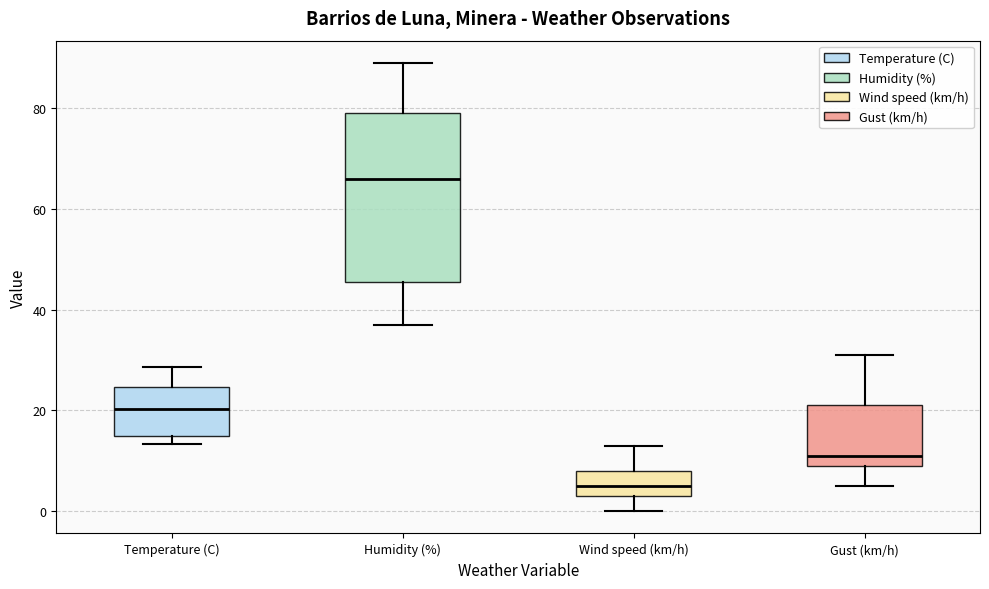

Reading left to right, transcribe this box plot: for each box, give where its median line is, the range the box spans, and where its two whiskers end, as read against the y-axis. The values are not printed on the chart, so give them approximately, as read against the axis.

Temperature (C): median 20, box 14 to 24, whiskers 14 (just below the box's lower edge) to 28
Humidity (%): median 66, box 46 to 80, whiskers 38 to 90
Wind speed (km/h): median 6, box 4 to 8, whiskers 0 to 14
Gust (km/h): median 12, box 10 to 22, whiskers 6 to 32